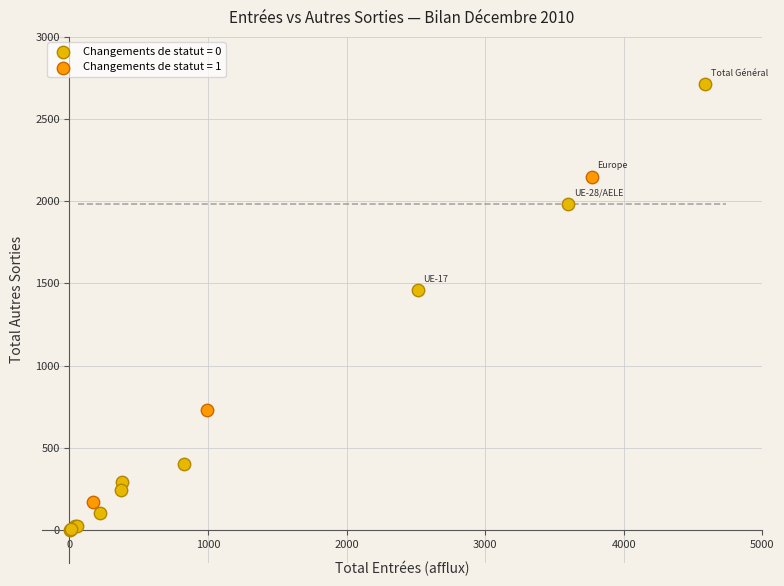

Which series has the largest Y range (max minus min)?

Changements de statut = 0